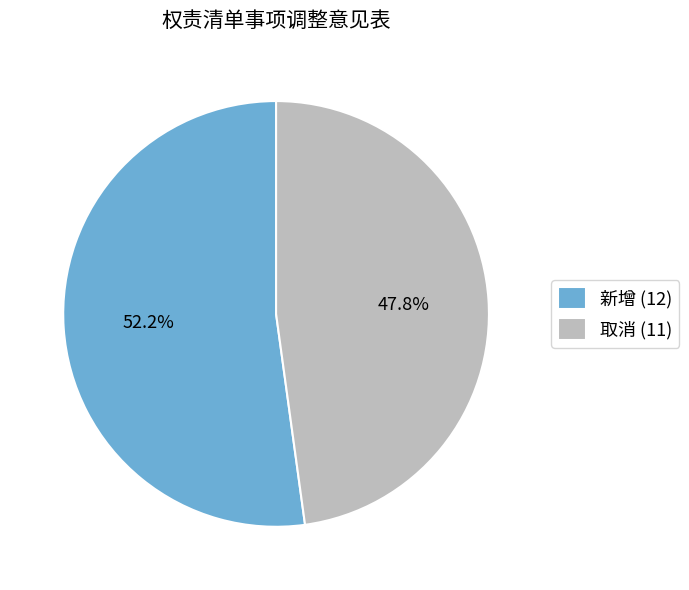

Rank the categories by value from highest to lowest.

新增, 取消